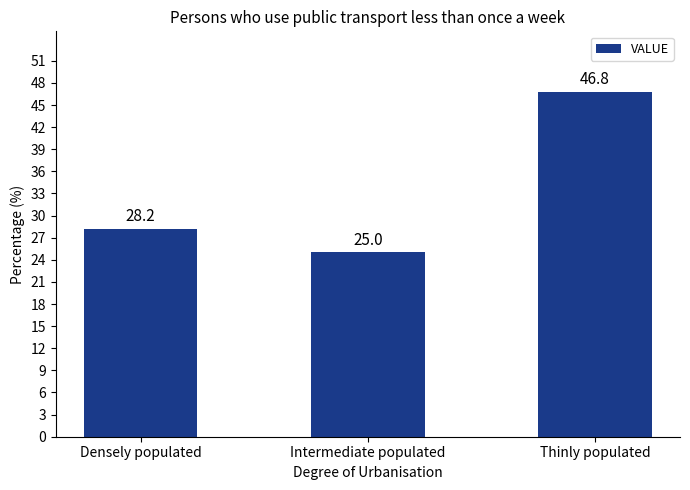

What value does the data have at Densely populated?

28.2